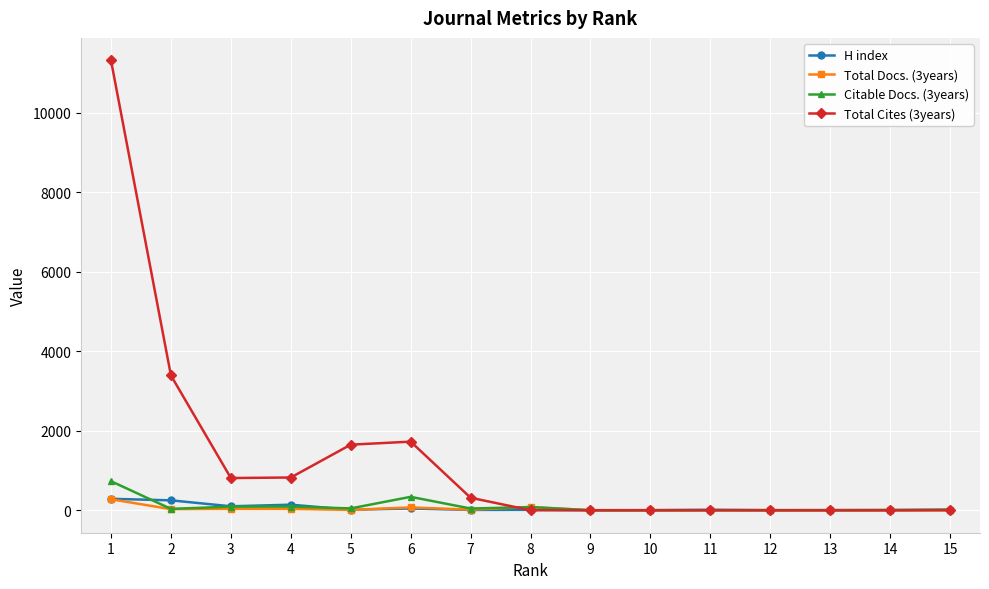

True or false: H index and Citable Docs. (3years) cross at least once.

True